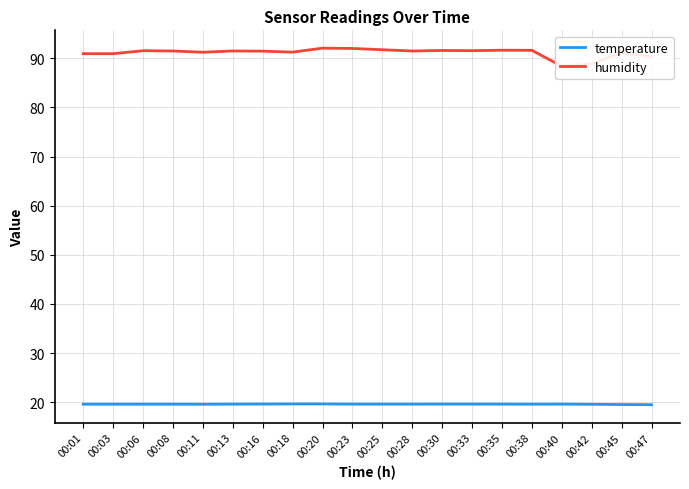

At which category is the sum across all series the highest?

00:20